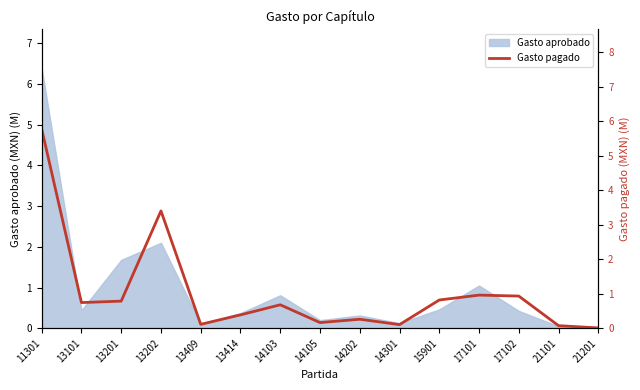

What is the difference between the maximum and minimum values?

5.8